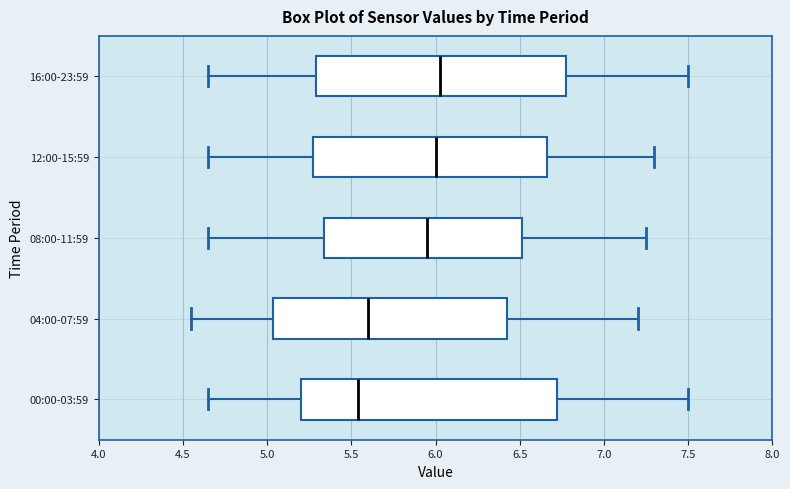

Reading bottom to top, read every box against the x-axis: the position of its median line, the range the box covers, and the ends of its whiskers. The values are not printed on the chart, so give them approximately, as read against the axis.

00:00-03:59: median 5.55, box 5.20 to 6.70, whiskers 4.65 to 7.50
04:00-07:59: median 5.60, box 5.05 to 6.45, whiskers 4.55 to 7.20
08:00-11:59: median 5.95, box 5.35 to 6.50, whiskers 4.65 to 7.25
12:00-15:59: median 6.00, box 5.30 to 6.65, whiskers 4.65 to 7.30
16:00-23:59: median 6.05, box 5.30 to 6.80, whiskers 4.65 to 7.50